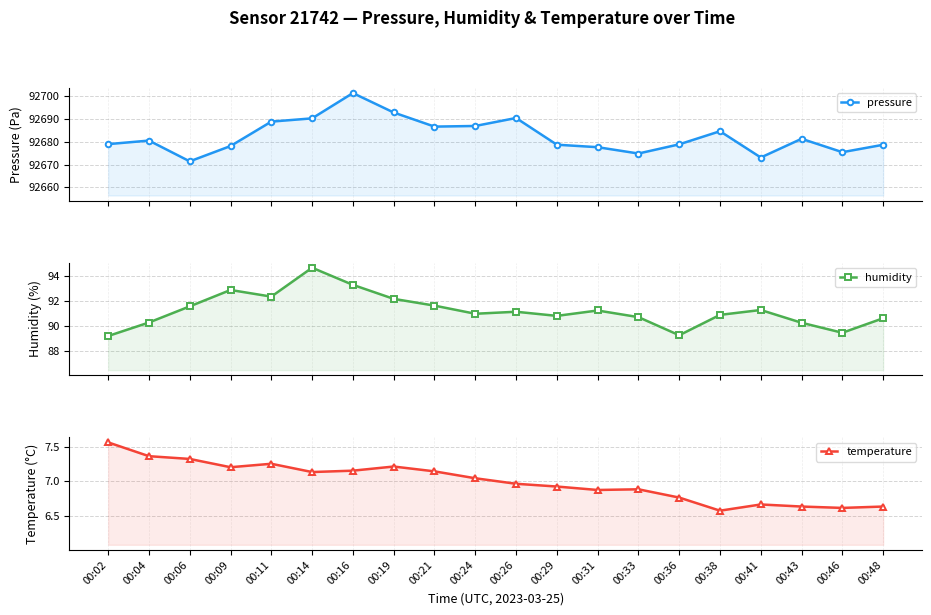

What is the smallest value displayed?

6.6